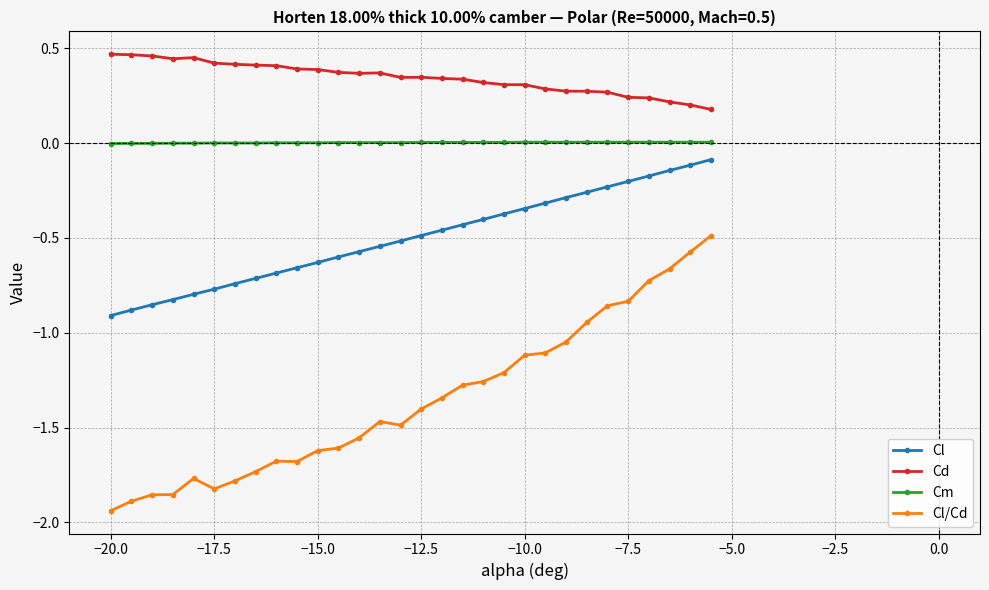

What is the average value of the Cl/Cd series?

-1.4